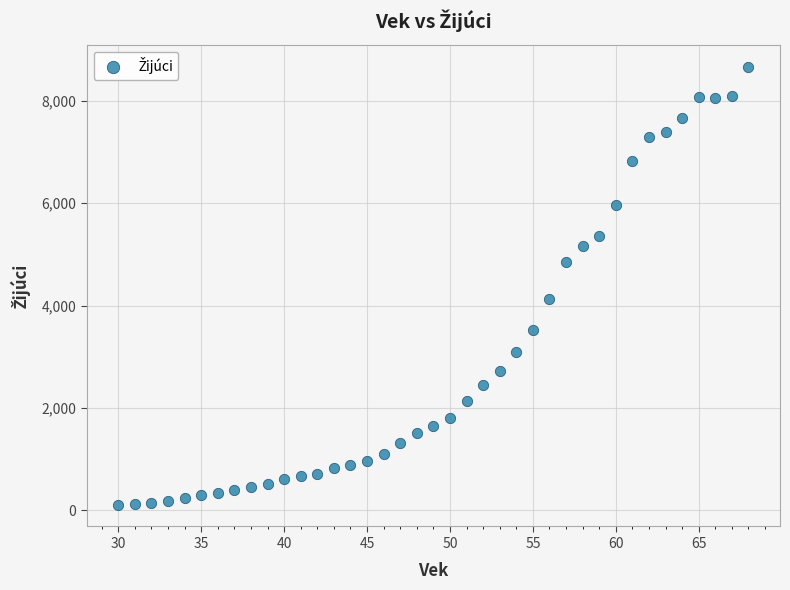

What is the range of X values (max minus min)?

38.0